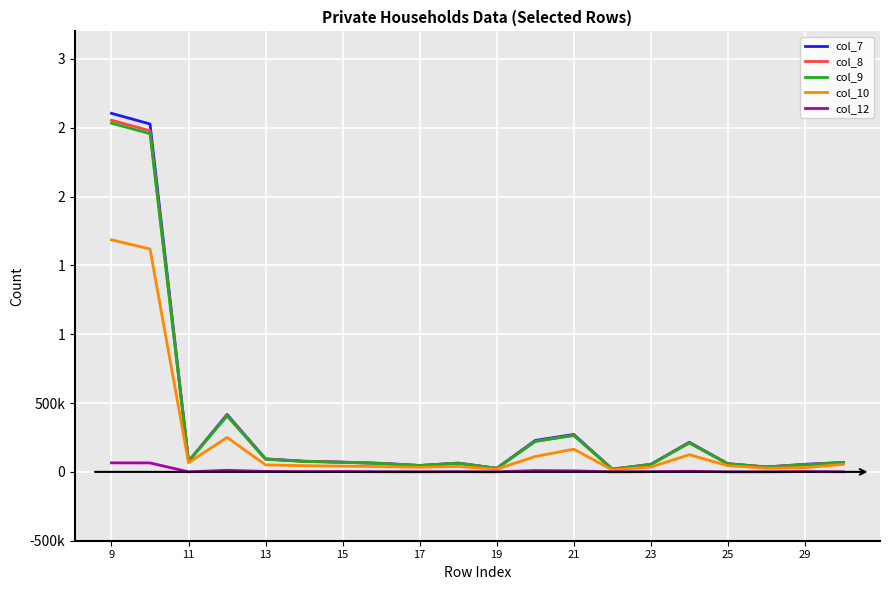

At which category is the sum across all series the highest?

9